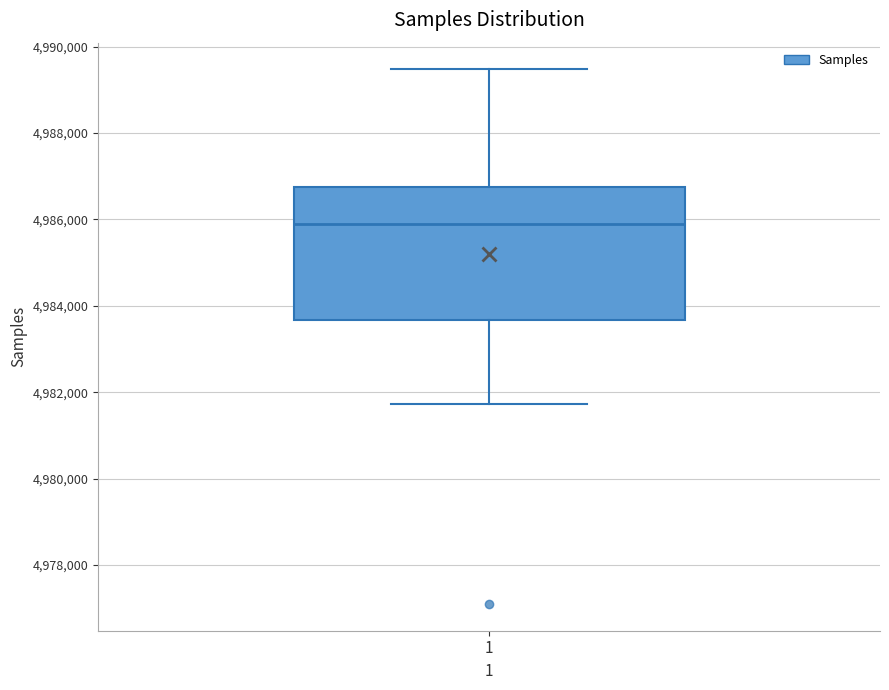

Transcribe this box plot: give where the median line is, the range the box spans, and where the two whiskers end, as read against the y-axis. The values are not printed on the chart, so give them approximately, as read against the axis.

median 4985800, box 4983600 to 4986800, whiskers 4981800 to 4989400